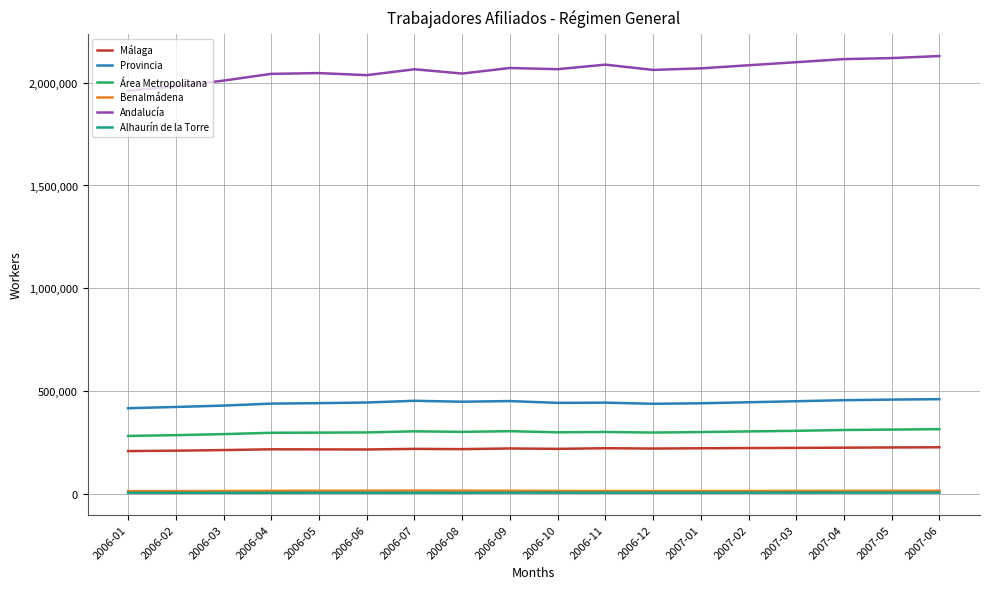

True or false: Andalucía has a value of 2062357 at 2006-12.

True